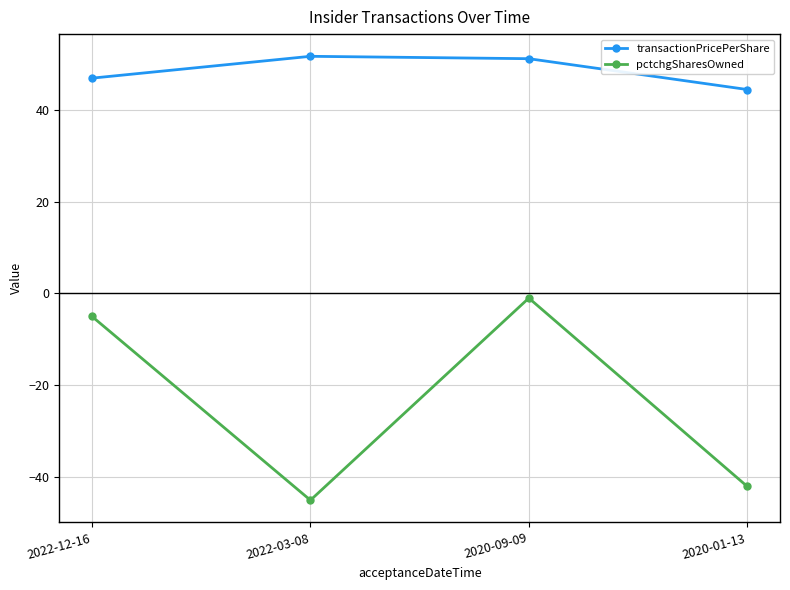

Does the chart have visible grid lines?

Yes